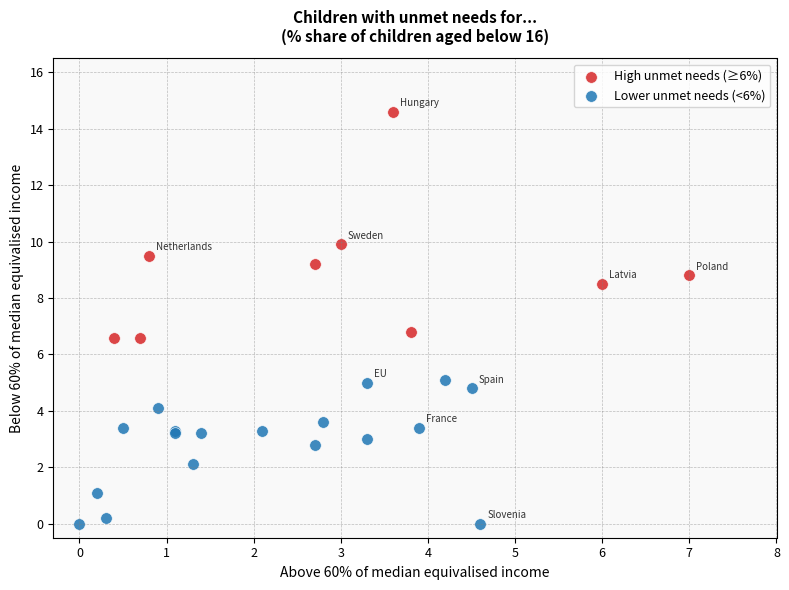

Which series has the widest spread of Y values?

High unmet needs (≥6%)